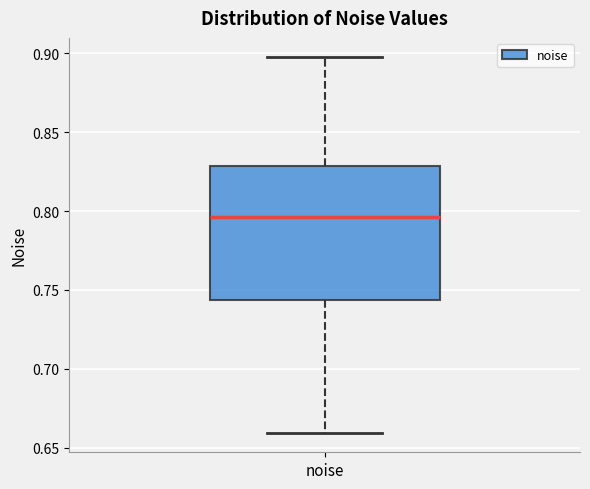

Transcribe this box plot: give where the median line is, the range the box spans, and where the two whiskers end, as read against the y-axis. The values are not printed on the chart, so give them approximately, as read against the axis.

median 0.795, box 0.745 to 0.830, whiskers 0.660 to 0.900